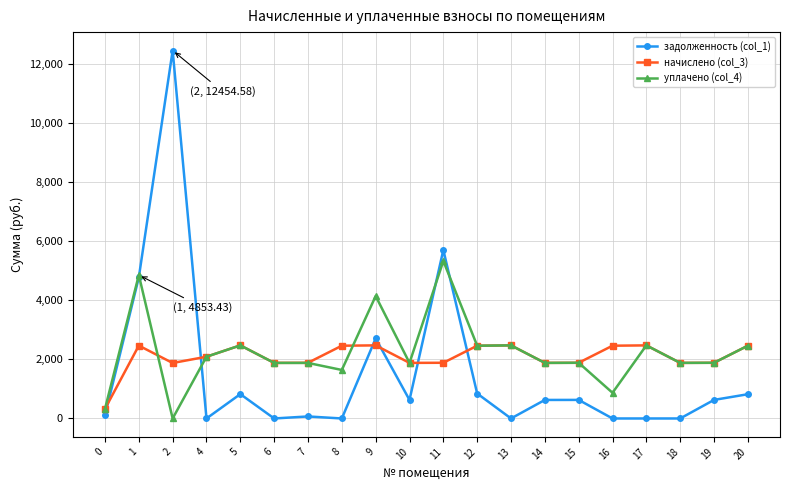

Where is задолженность (col_1) nearest to the value 6227?

11